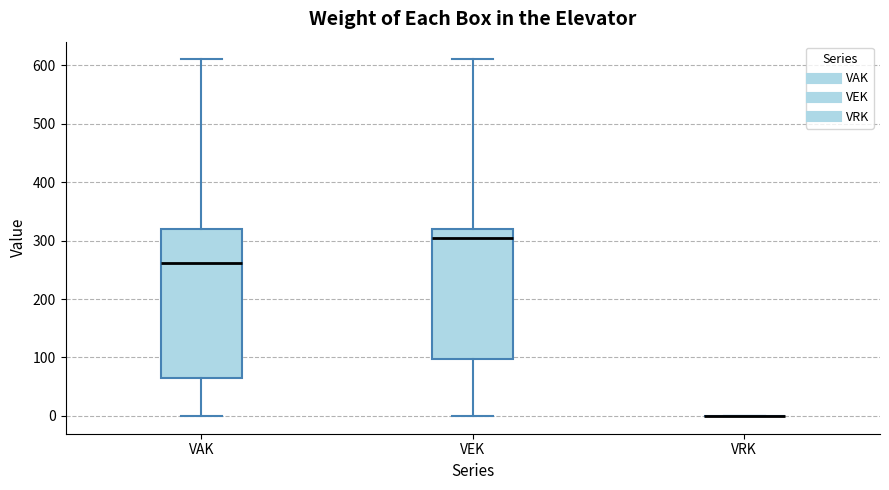

Where does the upper whisker of the box for VAK end on the y-axis? The values are not printed on the chart, so give them approximately, as read against the axis.

610